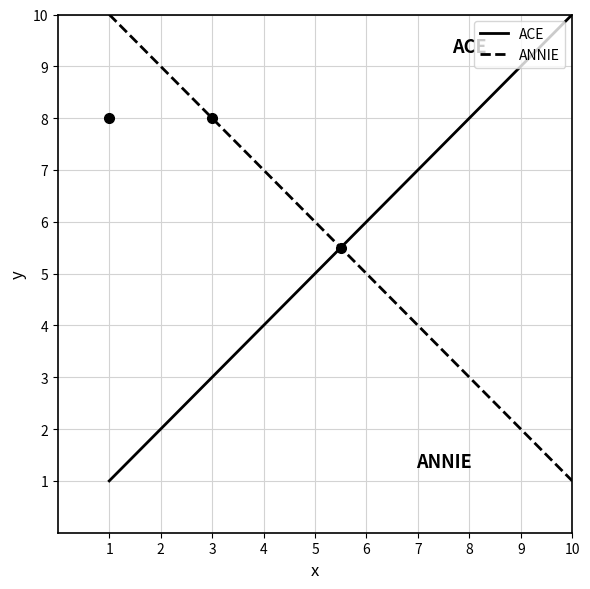

How many intersections are there between ACE and ANNIE?

1